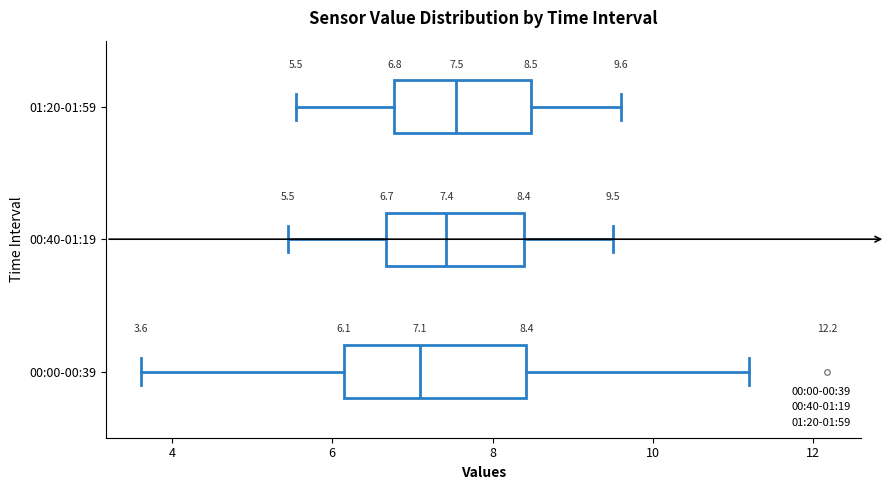

Which box is the widest, from its left edge to its right edge?

00:00-00:39